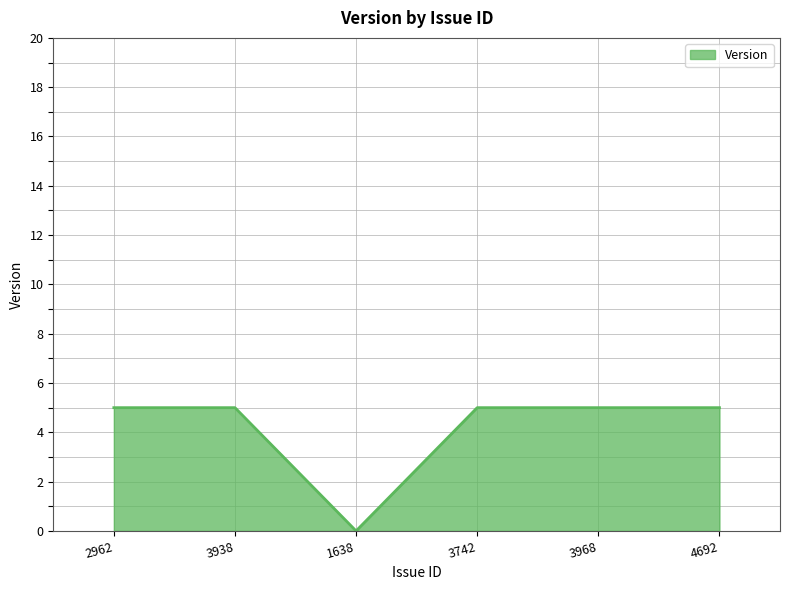

What is the sum of all values?

25